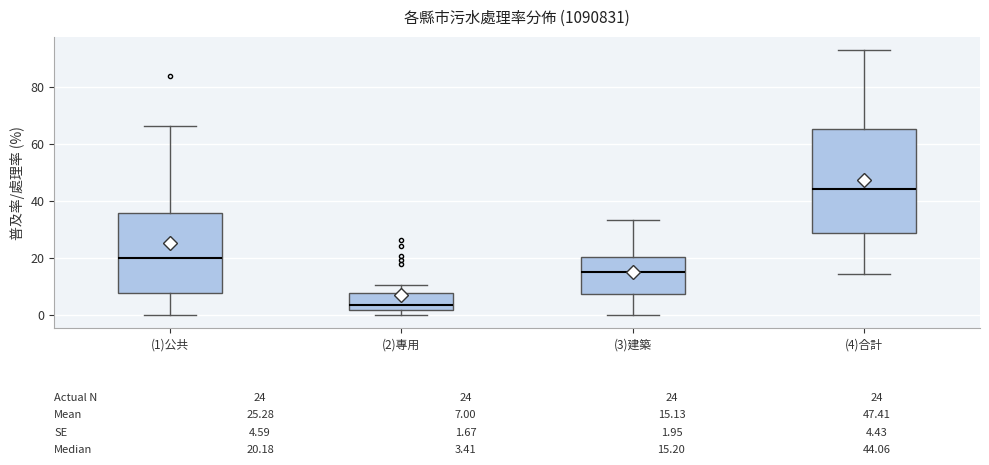

Comparing the boxes themselves (not the whiskers), which one is the tallest?

(4)合計